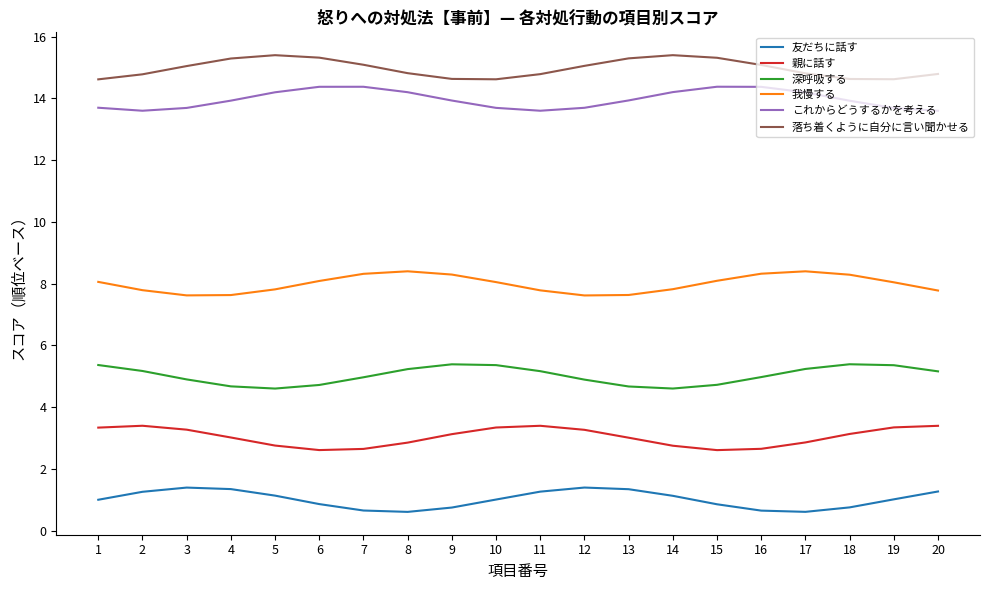

What is the spread (max minus min) of values at 14?

14.3